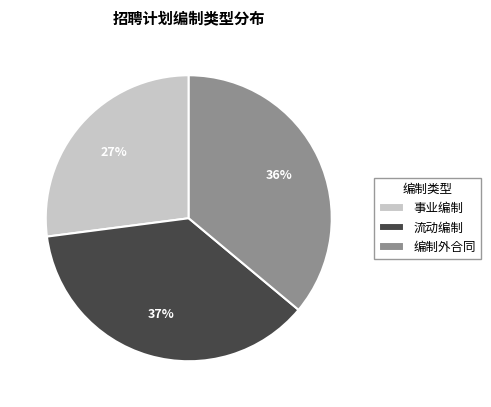

What percentage is the 编制外合同 slice, to the nearest percent?

36%